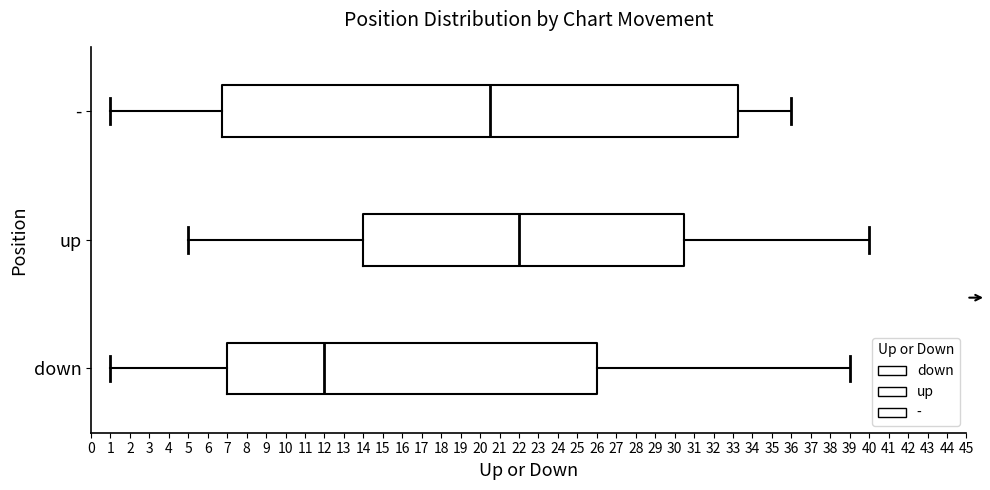

Reading bottom to top, read every box against the x-axis: the position of its median line, the range the box covers, and the ends of its whiskers. The values are not printed on the chart, so give them approximately, as read against the axis.

down: median 12.0, box 7.0 to 26.0, whiskers 1.0 to 39.0
up: median 22.0, box 14.0 to 30.5, whiskers 5.0 to 40.0
-: median 20.5, box 6.8 to 33.3, whiskers 1.0 to 36.0